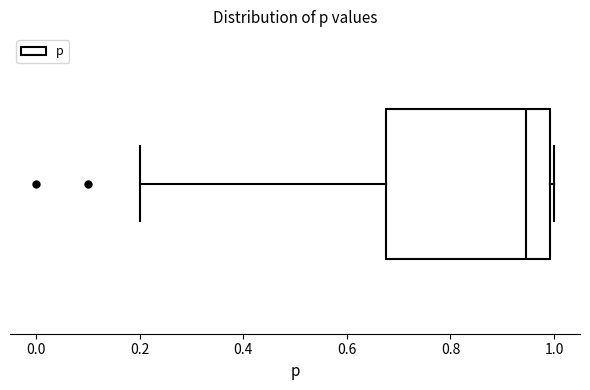

Read this box plot against the x-axis: the position of the median line, the range covered by the box, and the ends of both whiskers. The values are not printed on the chart, so give them approximately, as read against the axis.

median 0.94, box 0.68 to 1.00, whiskers 0.20 to 1.00 (just right of the box's right edge)